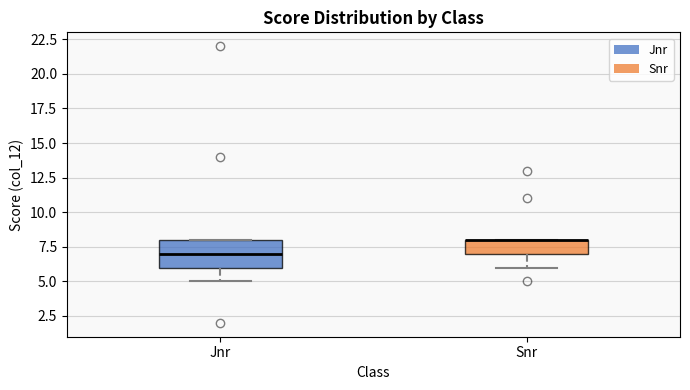

Reading left to right, transcribe this box plot: for each box, give where its median line is, the range the box spans, and where its two whiskers end, as read against the y-axis. The values are not printed on the chart, so give them approximately, as read against the axis.

Jnr: median 7, box 6 to 8, whiskers 5 to 8
Snr: median 8 (drawn on the box's upper edge), box 7 to 8, whiskers 6 to 8